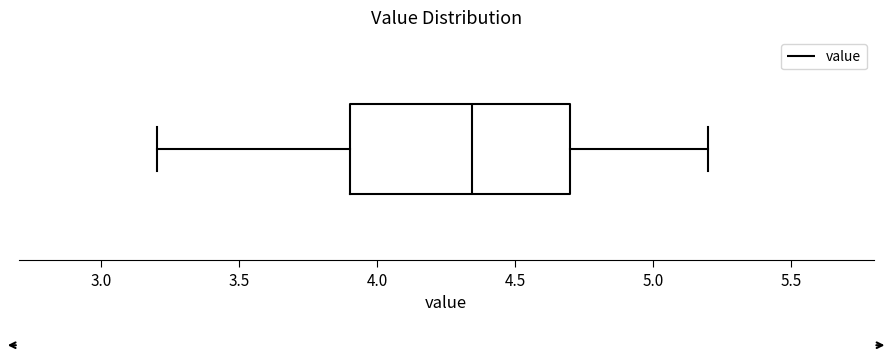

Transcribe this box plot: give where the median line is, the range the box spans, and where the two whiskers end, as read against the x-axis. The values are not printed on the chart, so give them approximately, as read against the axis.

median 4.35, box 3.90 to 4.70, whiskers 3.20 to 5.20